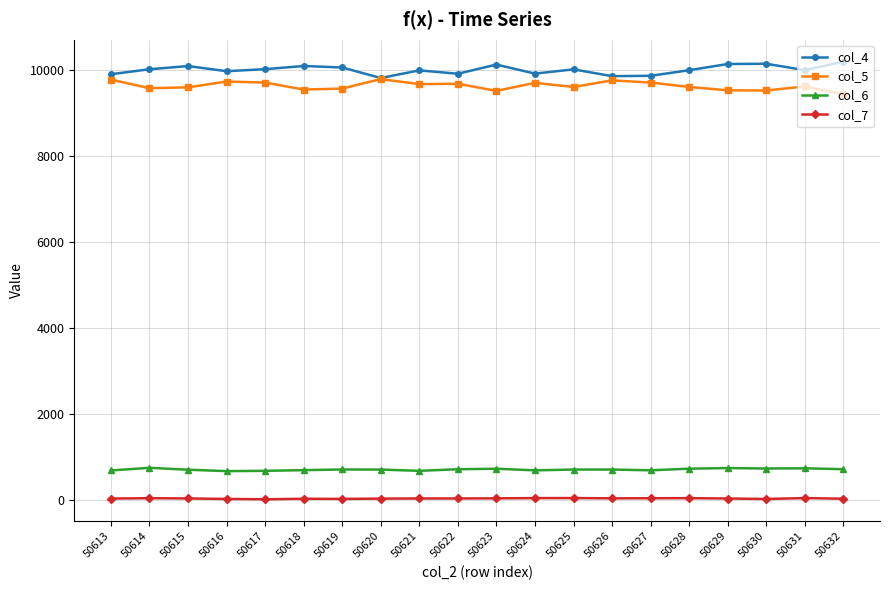

True or false: col_5 has a value of 5459 at 50617.

False